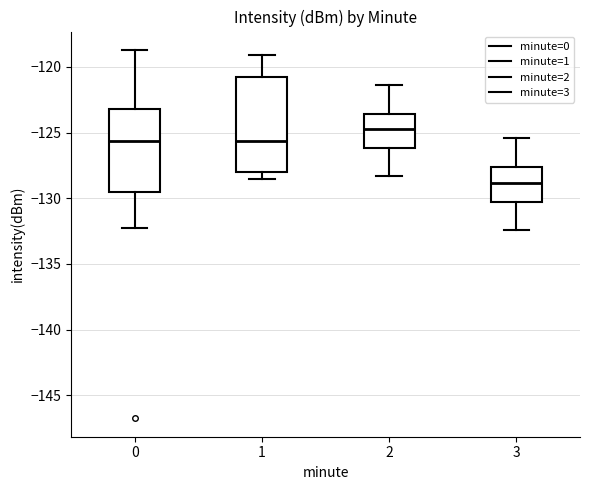

Reading left to right, transcribe this box plot: for each box, give where its median line is, the range the box spans, and where its two whiskers end, as read against the y-axis. The values are not printed on the chart, so give them approximately, as read against the axis.

0: median -125.5, box -129.5 to -123.0, whiskers -132.5 to -118.5
1: median -125.5, box -128.0 to -120.5, whiskers -128.5 to -119.0
2: median -124.5, box -126.0 to -123.5, whiskers -128.5 to -121.5
3: median -129.0, box -130.5 to -127.5, whiskers -132.5 to -125.5